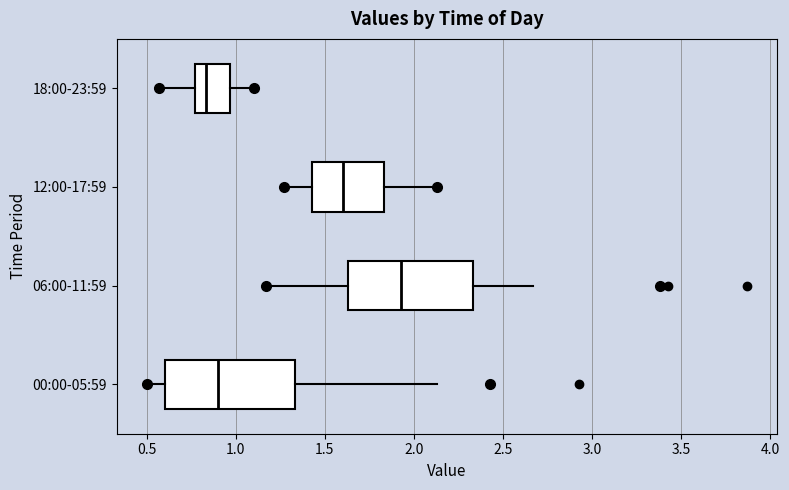

Reading bottom to top, read every box against the x-axis: the position of its median line, the range the box covers, and the ends of its whiskers. The values are not printed on the chart, so give them approximately, as read against the axis.

00:00-05:59: median 0.90, box 0.60 to 1.35, whiskers 0.50 to 2.15
06:00-11:59: median 1.95, box 1.65 to 2.35, whiskers 1.15 to 2.65
12:00-17:59: median 1.60, box 1.45 to 1.85, whiskers 1.25 to 2.15
18:00-23:59: median 0.85, box 0.75 to 0.95, whiskers 0.55 to 1.10